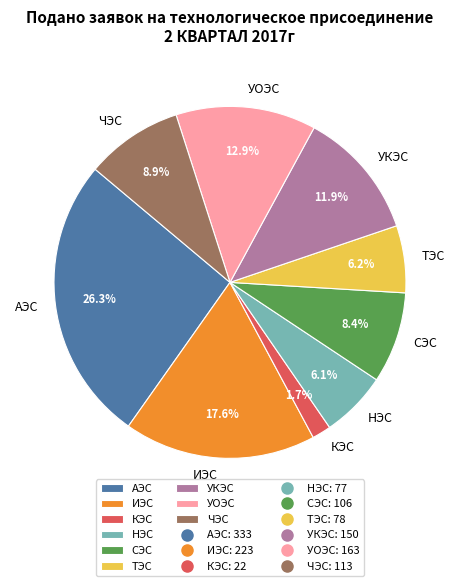

True or false: УКЭС accounts for 12% of the total.

True